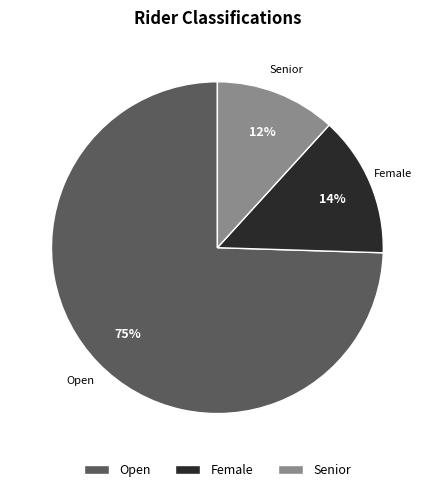

To the nearest percent, what percentage of the pie is Senior?

12%